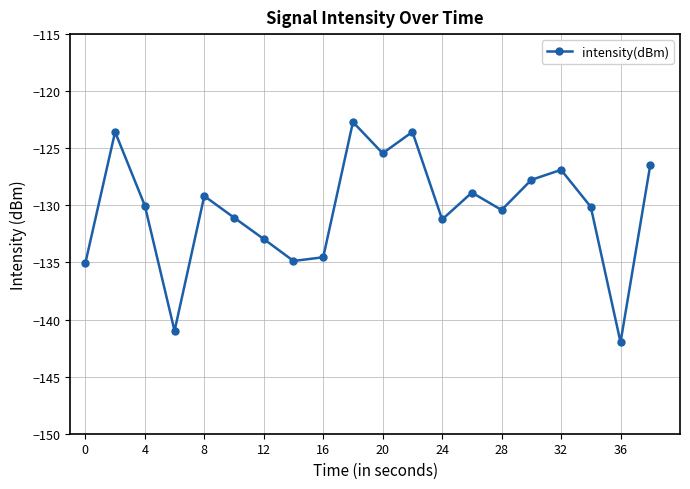

How many interior local peaks (higher than both neighbors) does the data have?

6